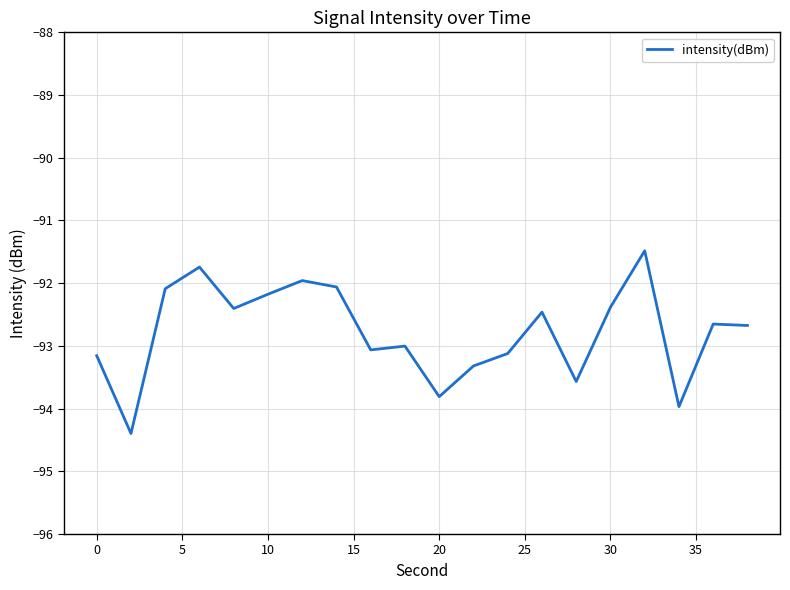

What is the difference between the maximum and minimum values?

2.9